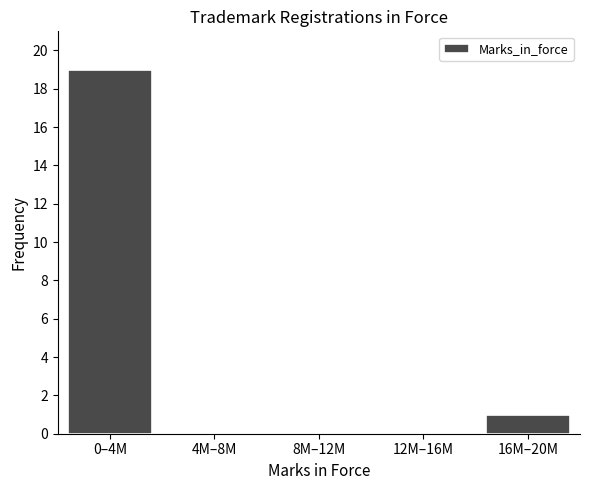

Reading right to left, list all the values displayed in this chart.

16M–20M=1	12M–16M=0	8M–12M=0	4M–8M=0	0–4M=19